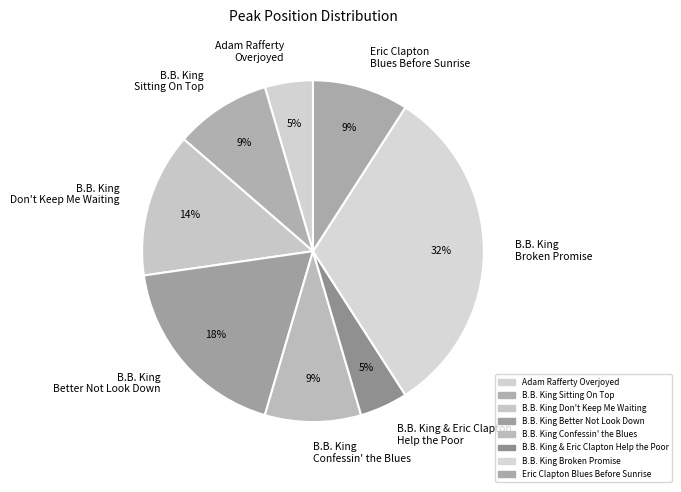

Combined, do B.B. King Don't Keep Me Waiting and B.B. King Broken Promise account for over 50%?

No